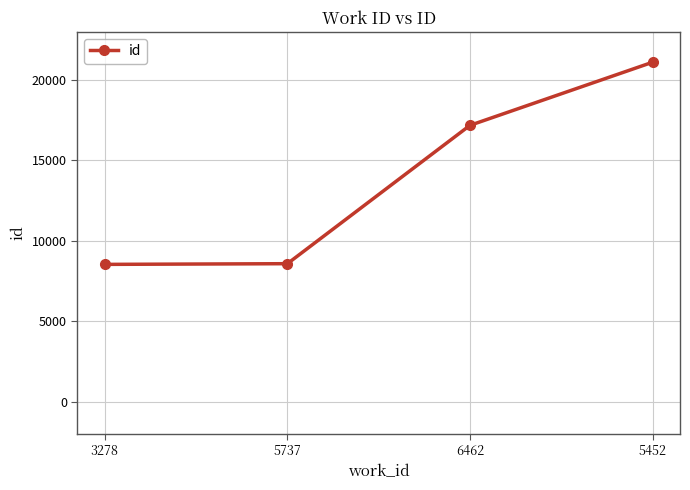

What is the value of the 4th point from the left?

21110